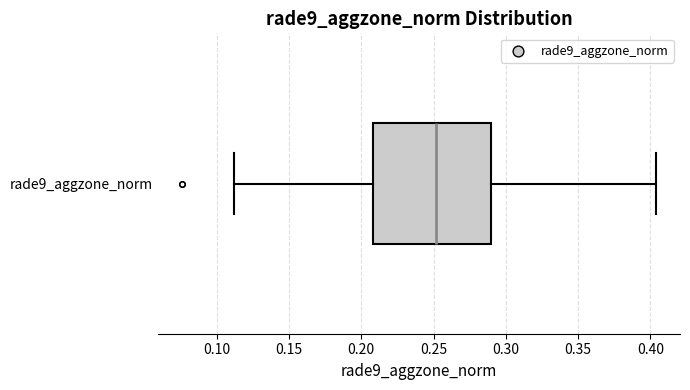

Transcribe this box plot: give where the median line is, the range the box spans, and where the two whiskers end, as read against the x-axis. The values are not printed on the chart, so give them approximately, as read against the axis.

median 0.250, box 0.210 to 0.290, whiskers 0.110 to 0.405